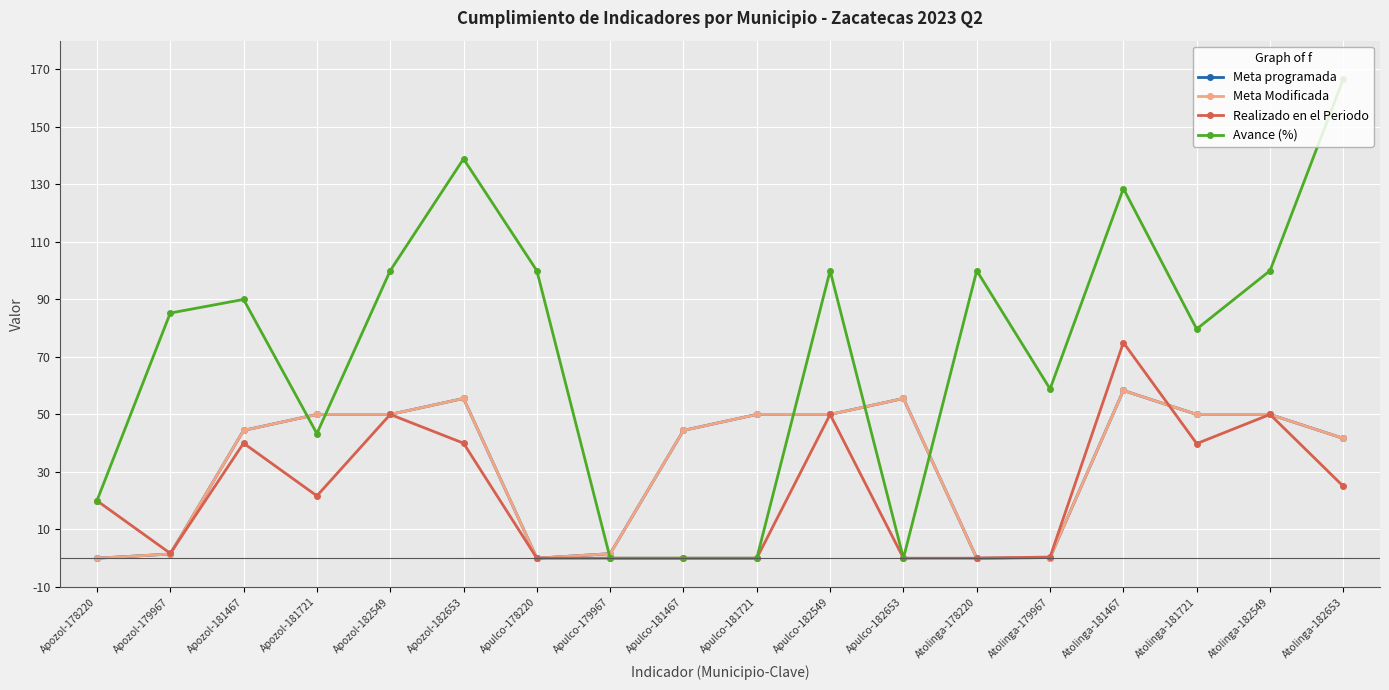

Is this an area chart (filled region under the line)?

No